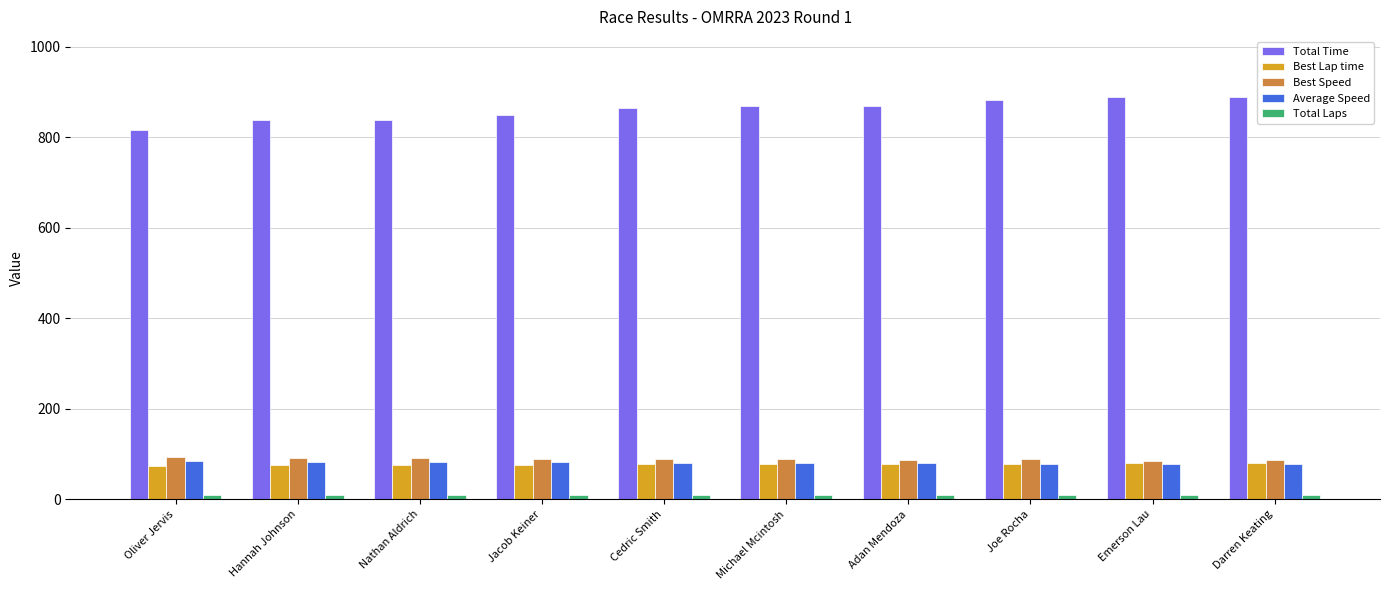

What is the maximum value shown in the chart?

888.0